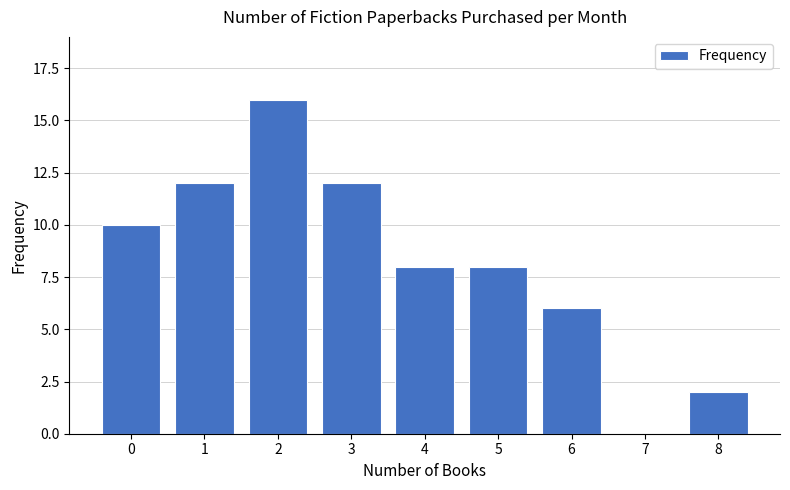

Reading left to right, transcribe all the data shown in this chart.

0=10	1=12	2=16	3=12	4=8	5=8	6=6	7=0	8=2